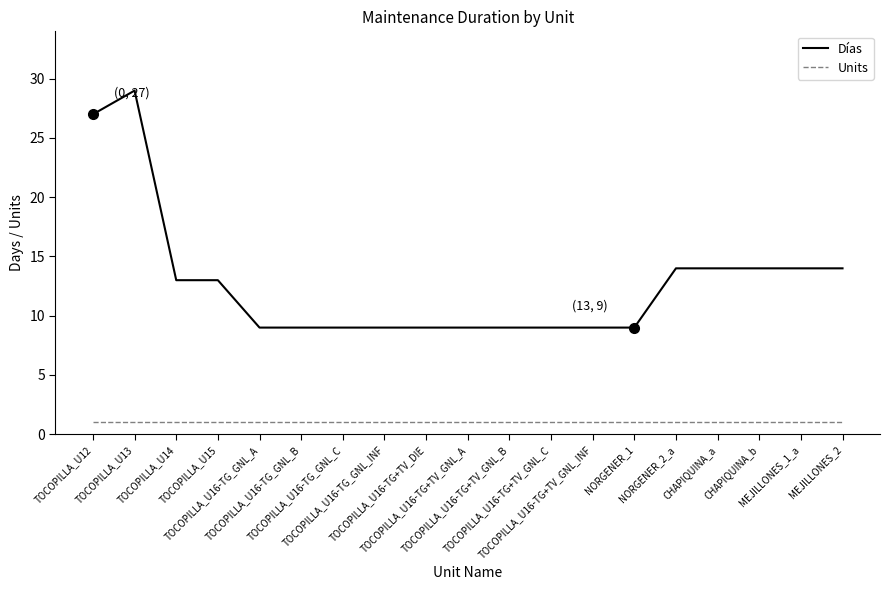

What is the difference between the maximum and minimum values in the Días series?

20